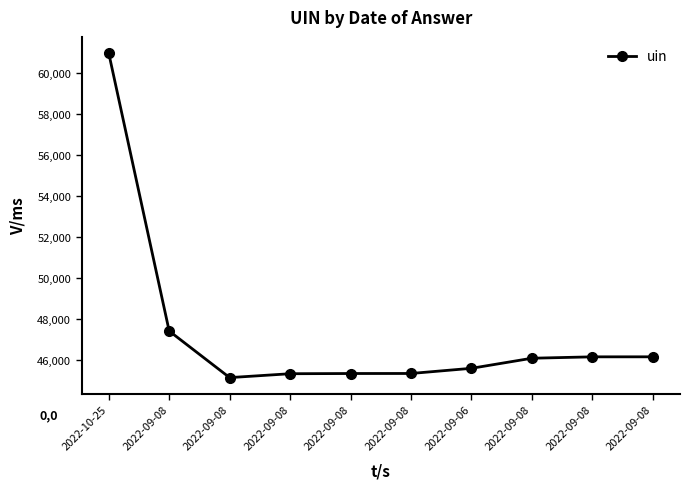

Does the chart have visible grid lines?

No